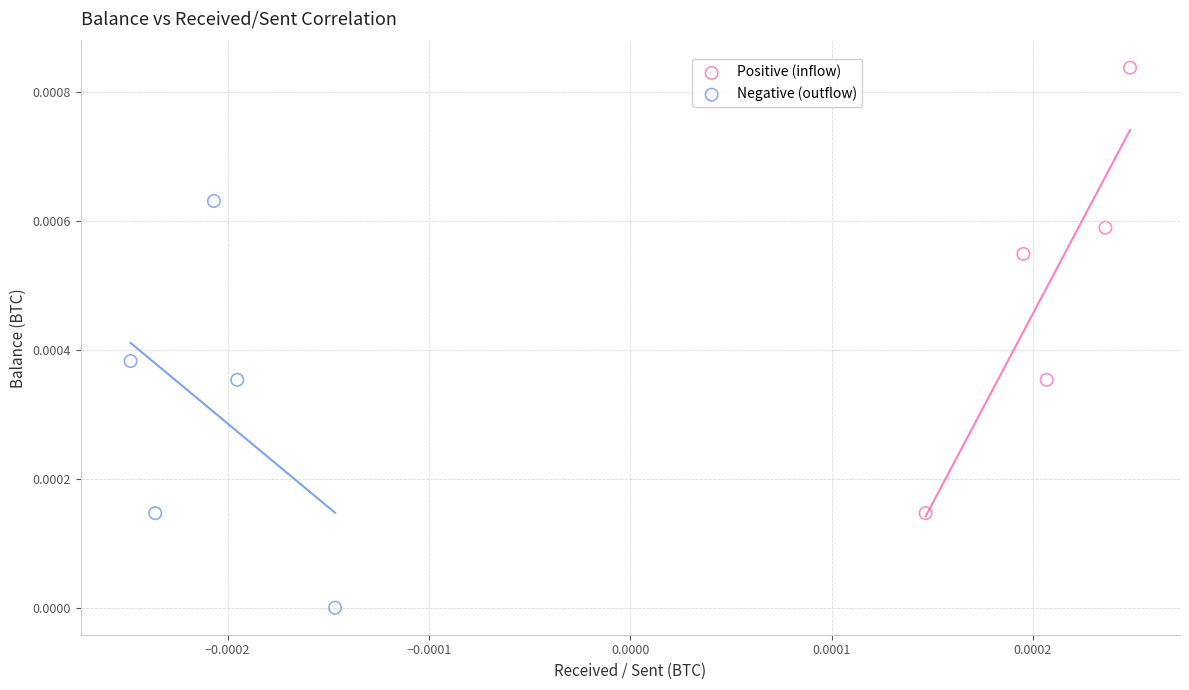

What are all the series names shown in the legend?

Positive (inflow), Negative (outflow)